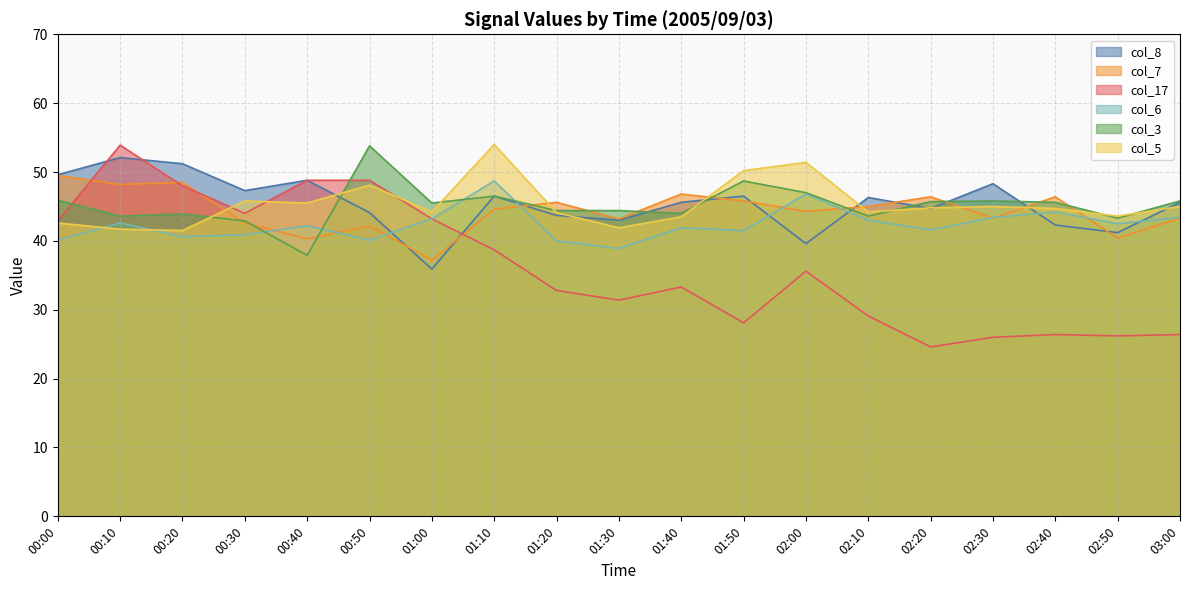

How many data points in col_8 are less than 45?

8